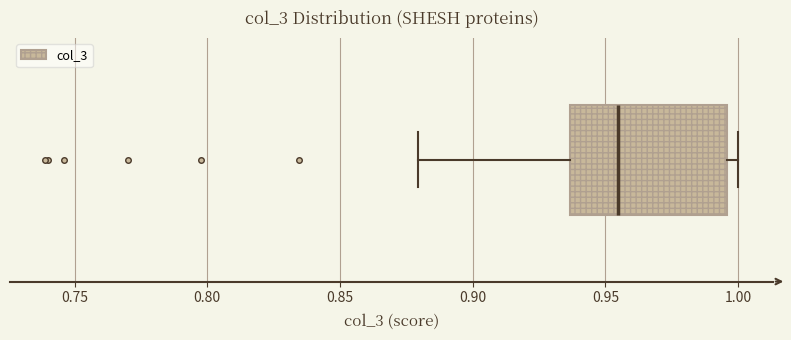

Where is the right edge of the box on the x-axis? The values are not printed on the chart, so give them approximately, as read against the axis.

0.995